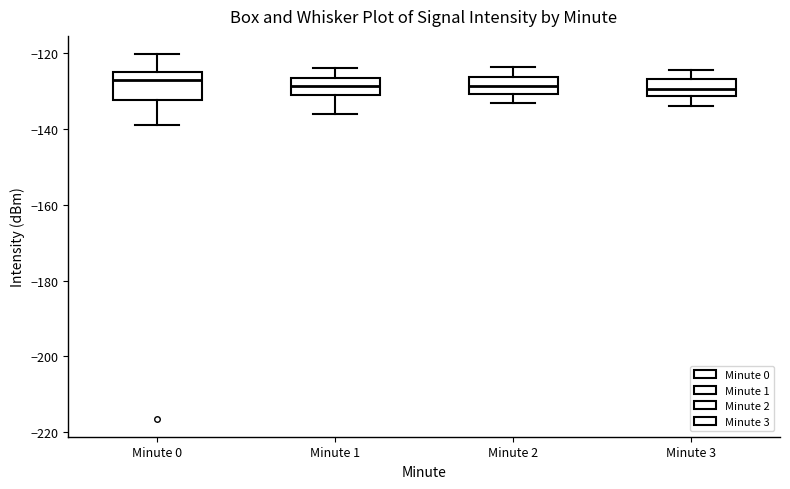

Reading left to right, transcribe this box plot: for each box, give where its median line is, the range the box spans, and where its two whiskers end, as read against the y-axis. The values are not printed on the chart, so give them approximately, as read against the axis.

Minute 0: median -128, box -132 to -124, whiskers -138 to -120
Minute 1: median -128, box -132 to -126, whiskers -136 to -124
Minute 2: median -128, box -130 to -126, whiskers -134 to -124
Minute 3: median -130, box -132 to -126, whiskers -134 to -124